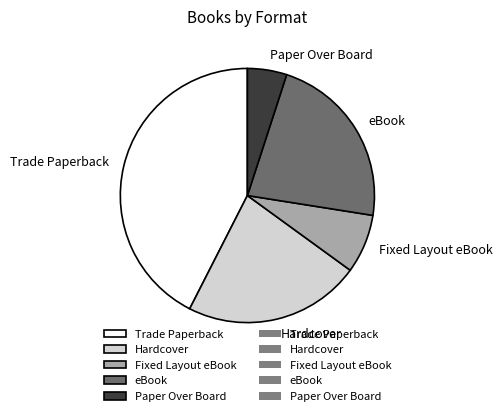

Is Fixed Layout eBook the majority of the pie?

No